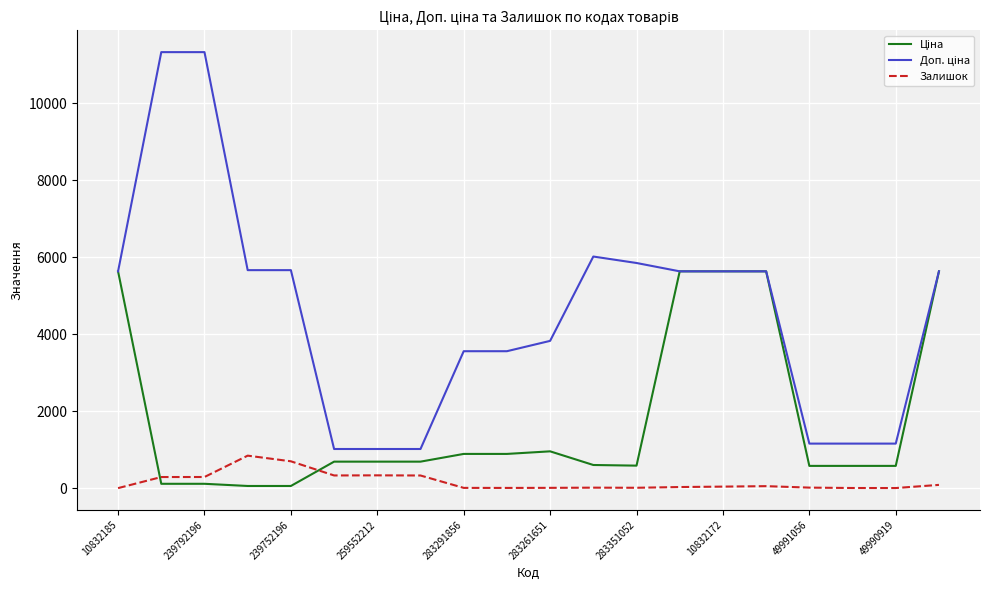

What is the maximum value for Залишок?

845.0